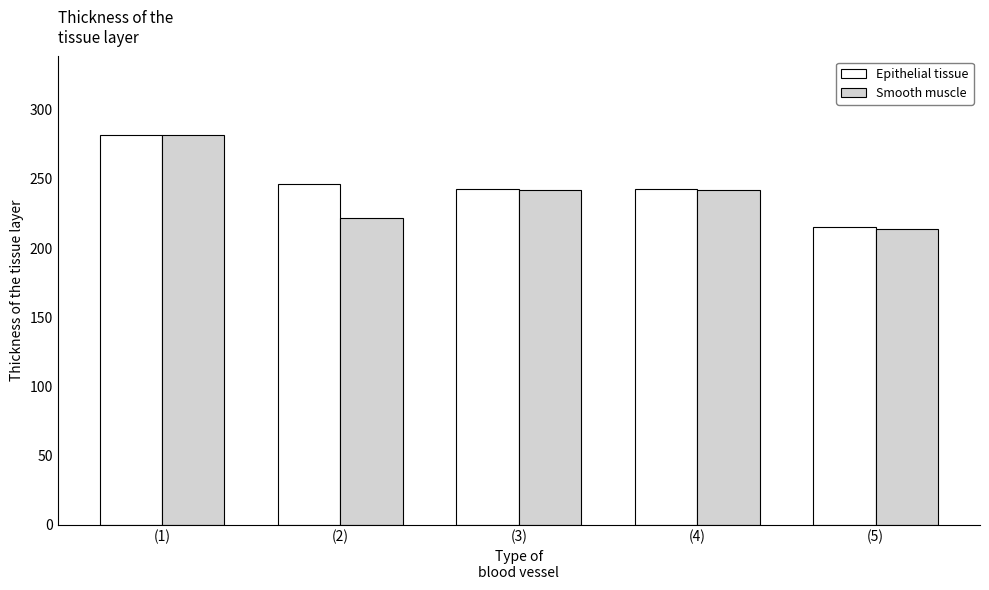

Which label corresponds to the largest value in the chart?

(1)